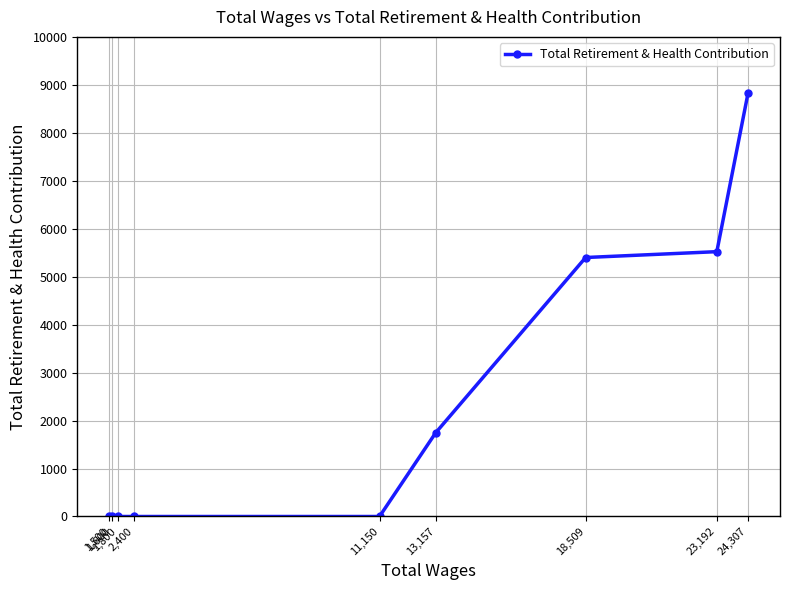

What is the difference between the second highest and second lowest values?

5522